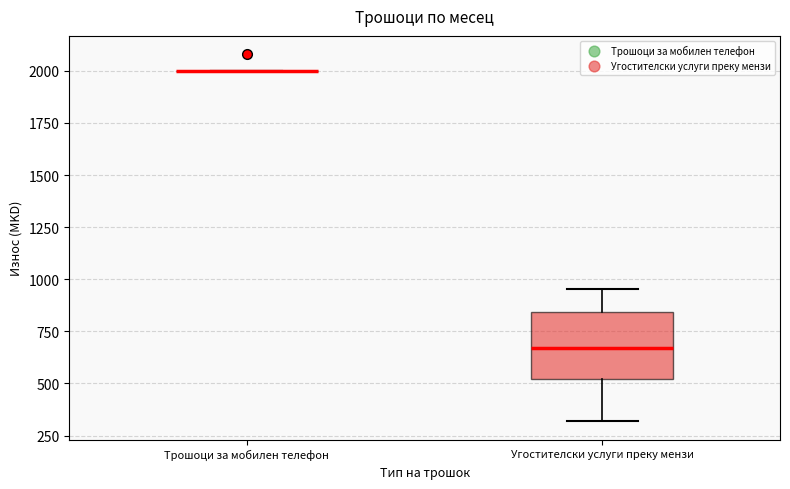

Reading left to right, transcribe this box plot: for each box, give where its median line is, the range the box spans, and where its two whiskers end, as read against the y-axis. The values are not printed on the chart, so give them approximately, as read against the axis.

Трошоци за мобилен телефон: box collapsed to a line at 2000, whiskers 2000 to 2000
Угостителски услуги преку мензи: median 650, box 500 to 850, whiskers 300 to 950